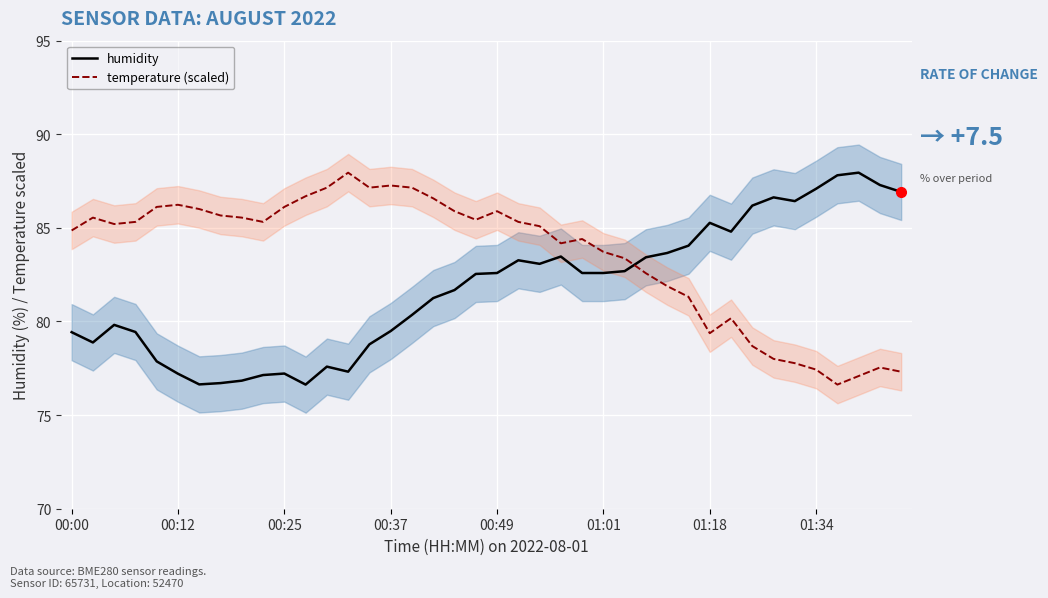

Which series ends up on top after the final intersection of humidity and temperature (scaled)?

humidity